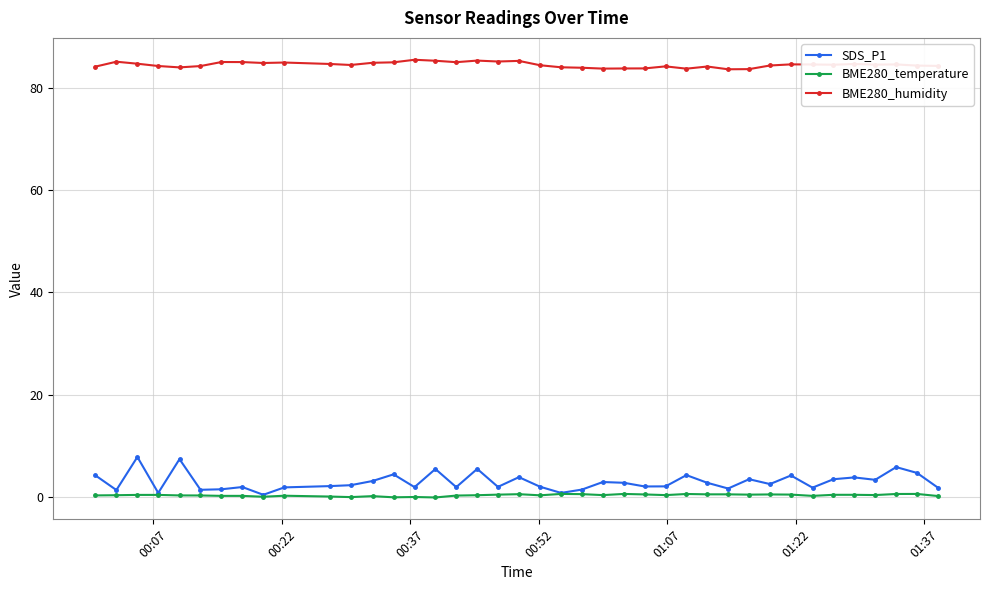

What is the highest value of the BME280_humidity series?

85.5